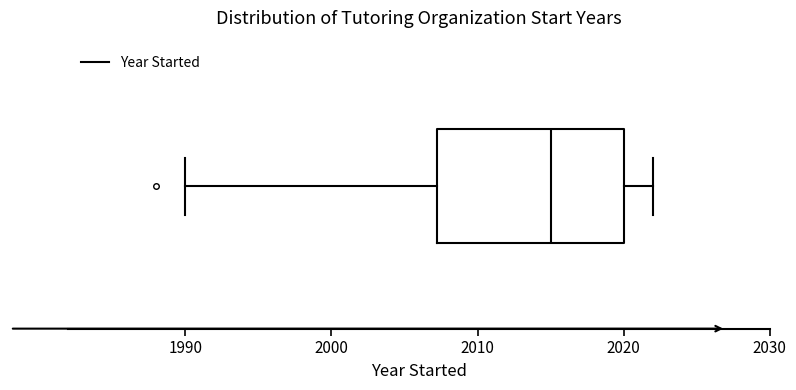

Transcribe this box plot: give where the median line is, the range the box spans, and where the two whiskers end, as read against the x-axis. The values are not printed on the chart, so give them approximately, as read against the axis.

median 2015, box 2007 to 2020, whiskers 1990 to 2022